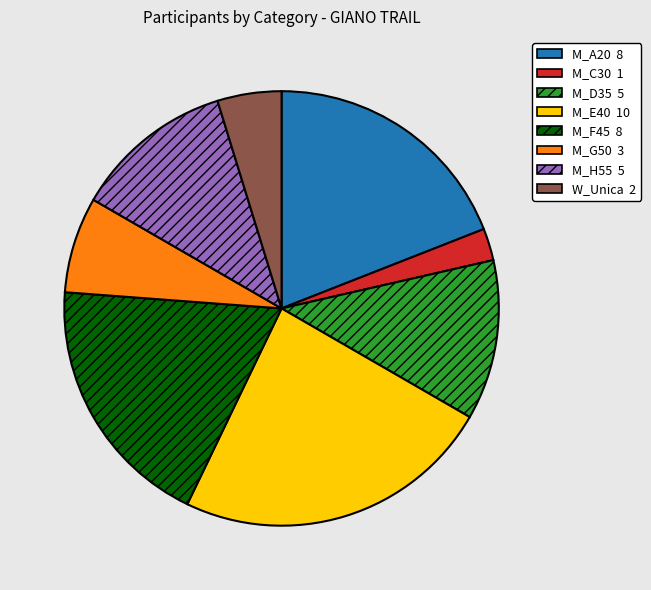

Do W_Unica and M_D35 together represent more than half of the pie?

No